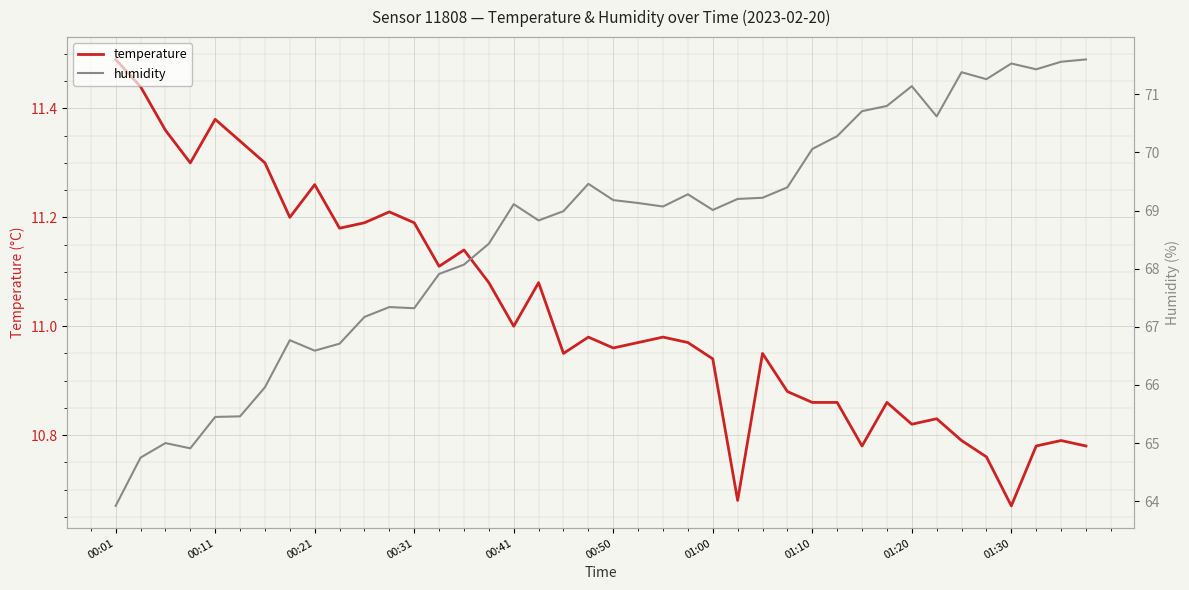

What is the approximate value of humidity at 17?

68.8